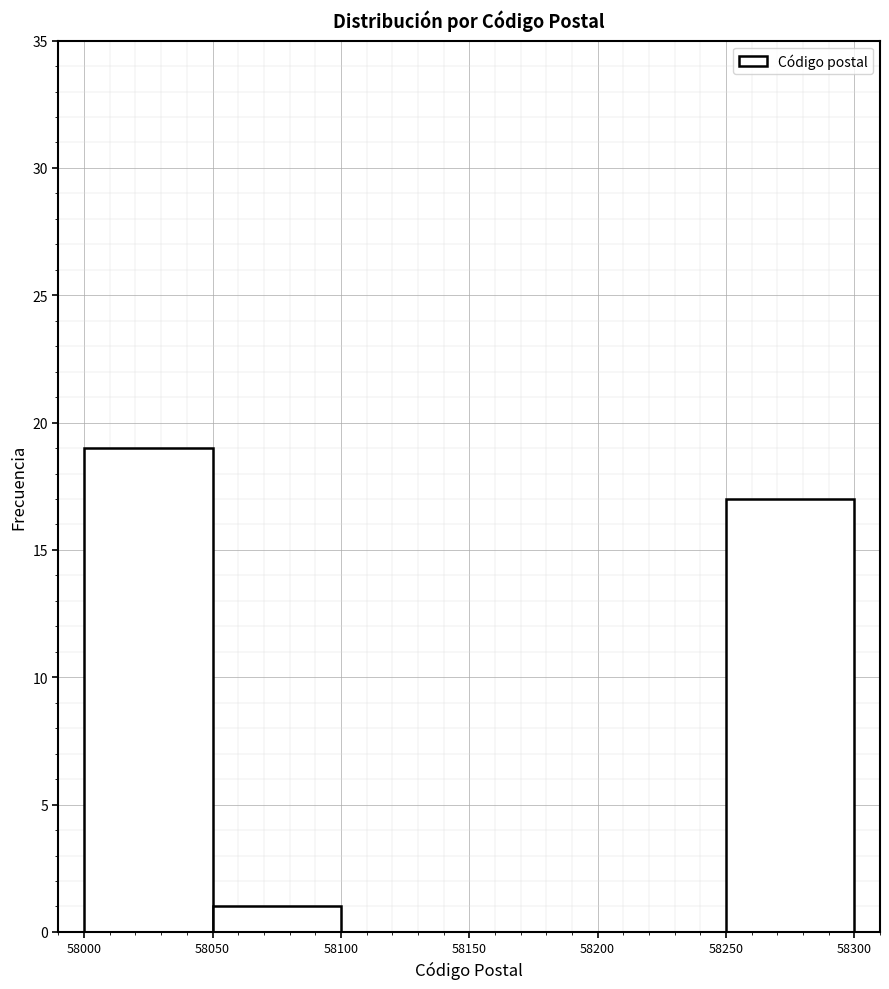

Over which range of the x-axis is the bar tallest?

58000 to 58050